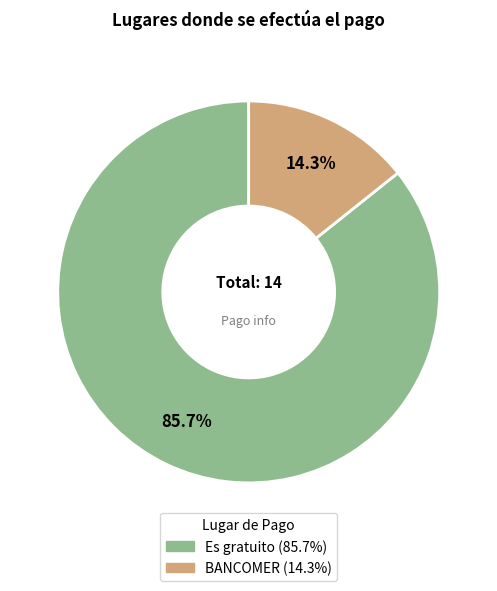

To the nearest percent, what is the combined percentage of Es gratuito and BANCOMER?

100%